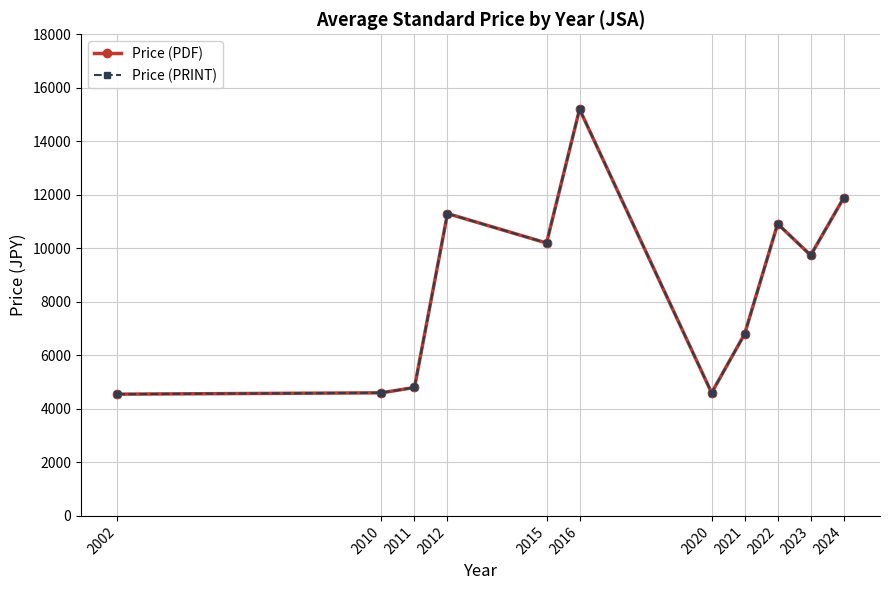

Which series has the largest total across all categories?

Price (PDF)